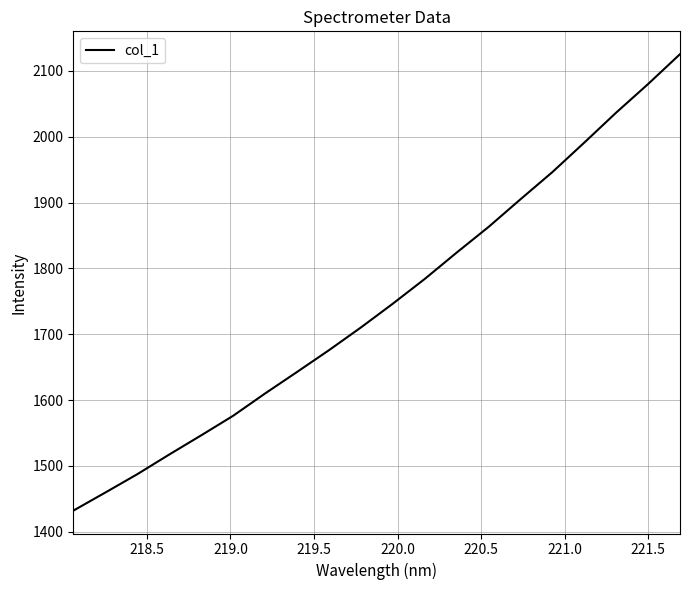

What is the maximum value shown in the chart?

2125.5